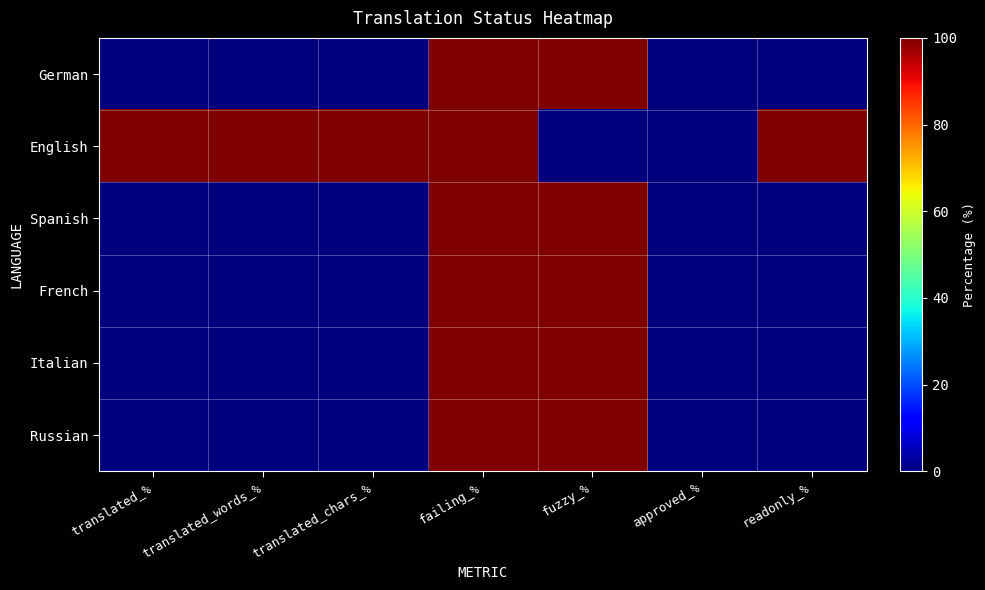

List the series in order of their peak value, highest first.

German, English, Spanish, French, Italian, Russian